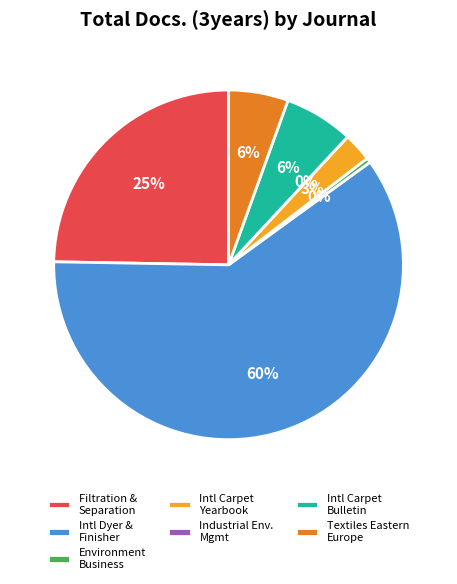

What percentage is the Textiles Eastern Europe slice, to the nearest percent?

6%